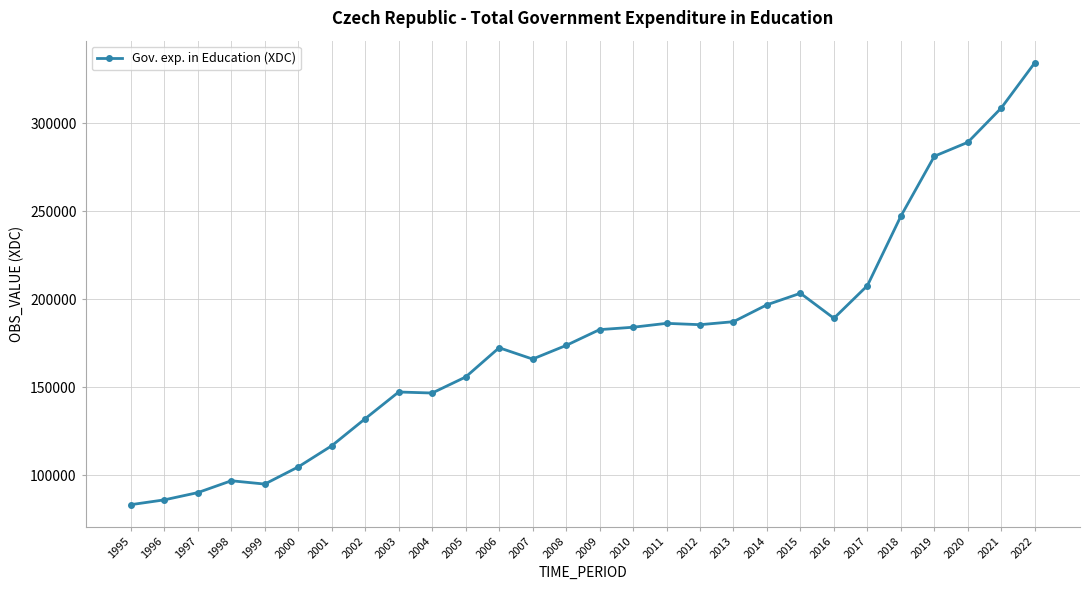

Between 2014 and 1997, which is larger?

2014